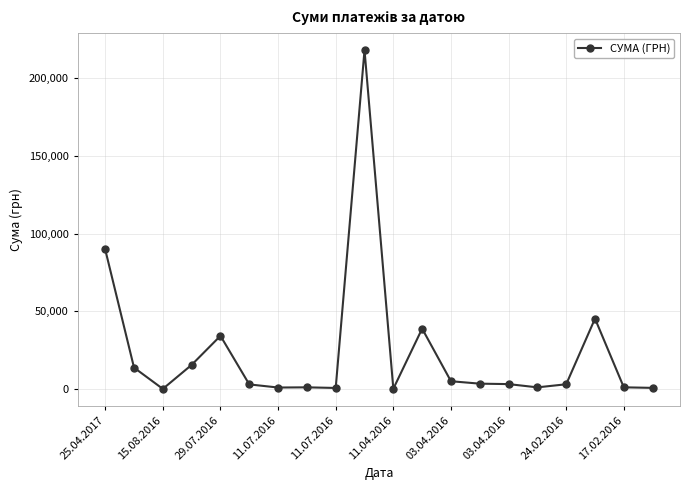

Is this an area chart (filled region under the line)?

No